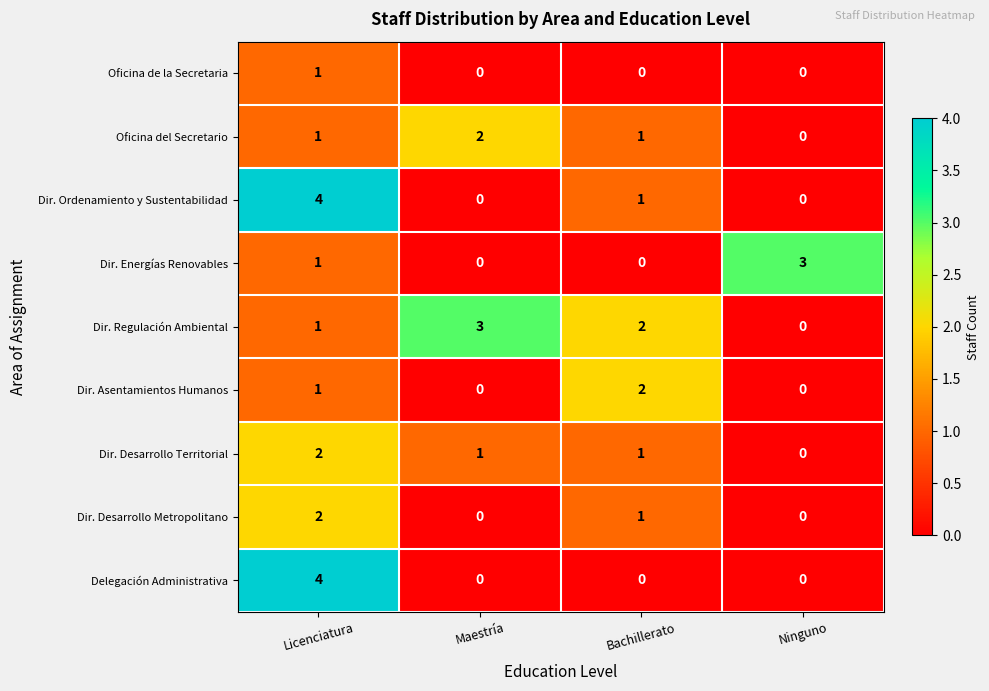

The Dir. Energías Renovables series shows 1 at Licenciatura. True or false?

True